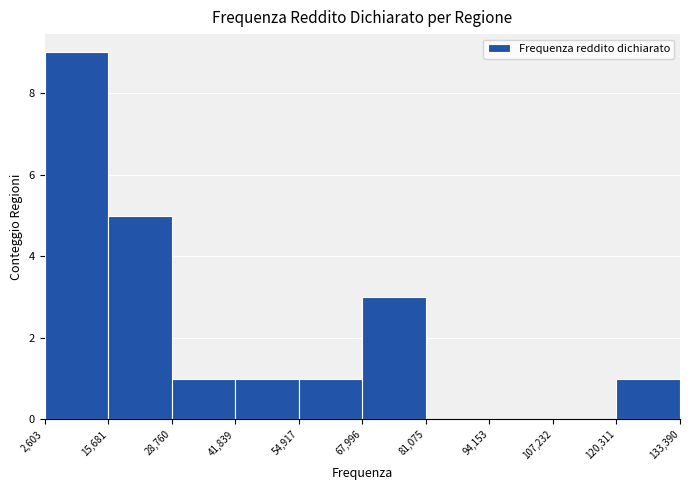

Reading left to right, transcribe this chart: for each bar, give the range it covers on the x-axis and its height. The values are not printed on the chart, so give them approximately, as read against the axis.

2,603 to 15,681: 9
15,681 to 28,760: 5
28,760 to 41,839: 1
41,839 to 54,917: 1
54,917 to 67,996: 1
67,996 to 81,075: 3
81,075 to 94,153: 0
94,153 to 107,232: 0
107,232 to 120,311: 0
120,311 to 133,390: 1